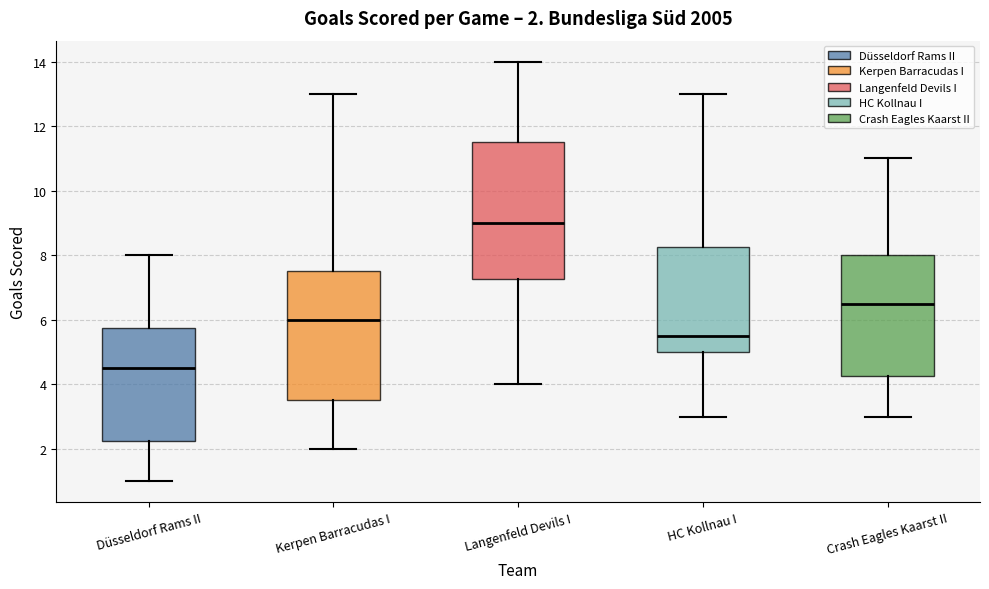

Which box is the tallest, from its lower edge to its upper edge?

Langenfeld Devils I